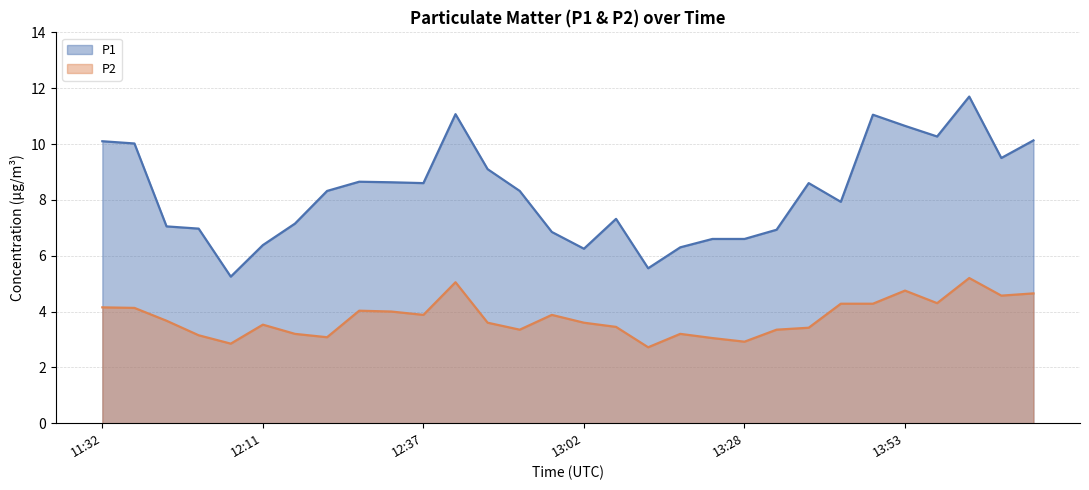

True or false: P1 and P2 intersect in this chart.

False